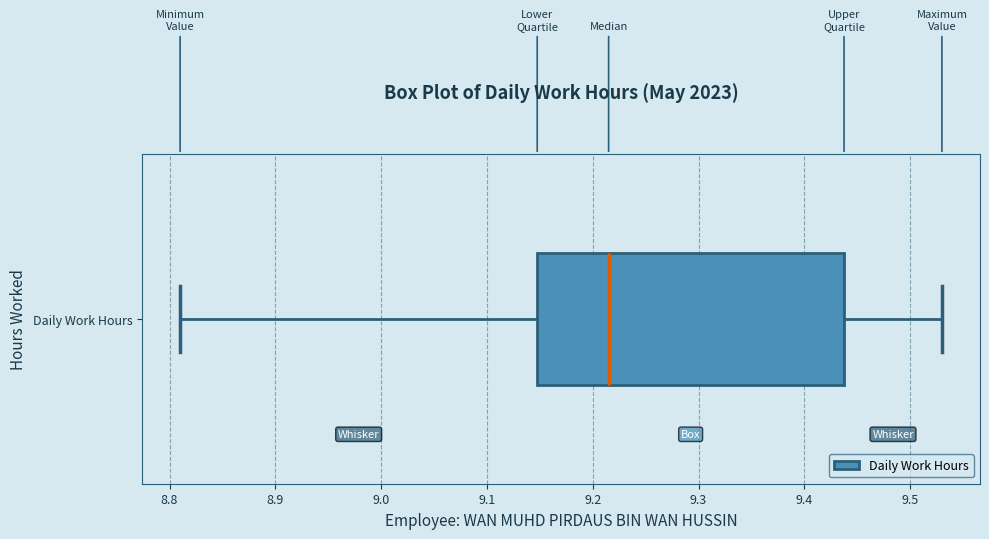

Where does the right whisker of the box for Daily Work Hours end on the x-axis? The values are not printed on the chart, so give them approximately, as read against the axis.

9.53